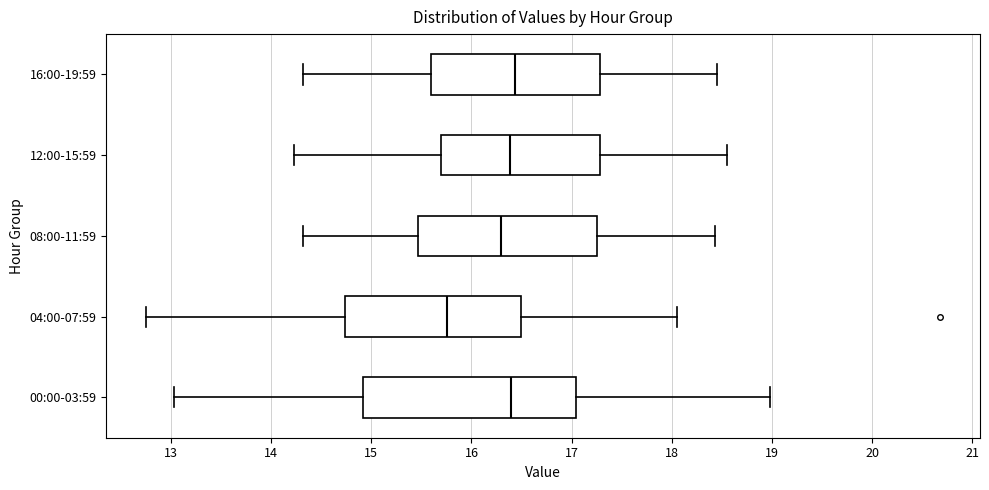

Where is the right edge of the box for 04:00-07:59 on the x-axis? The values are not printed on the chart, so give them approximately, as read against the axis.

16.5